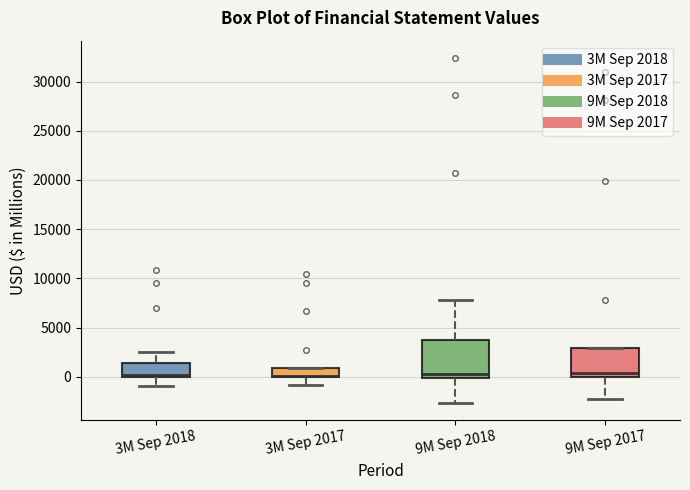

Reading left to right, transcribe this box plot: for each box, give where its median line is, the range the box spans, and where its two whiskers end, as read against the y-axis. The values are not printed on the chart, so give them approximately, as read against the axis.

3M Sep 2018: median 0 (just above the box's lower edge), box 0 to 1500, whiskers -1000 to 2500
3M Sep 2017: median 0 (drawn on the box's lower edge), box 0 to 1000, whiskers -1000 to 1000
9M Sep 2018: median 0 (just above the box's lower edge), box 0 to 4000, whiskers -2500 to 8000
9M Sep 2017: median 500, box 0 to 3000, whiskers -2500 to 3000